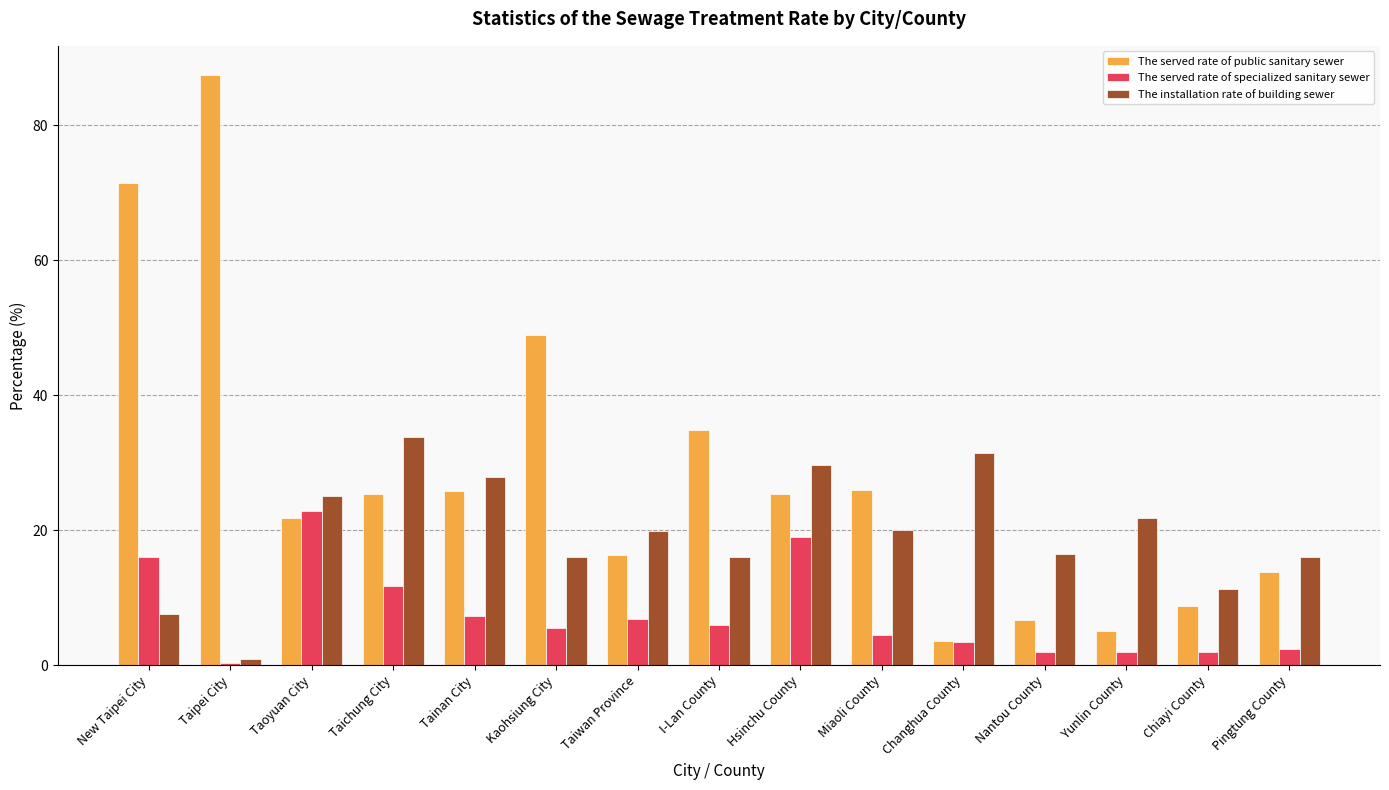

At which label is The served rate of specialized sanitary sewer closest to 11?

Taichung City